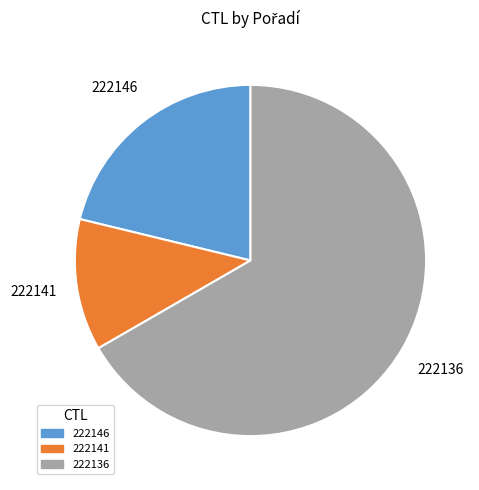

Is the sum of 222141 and 222146 greater than half?

No